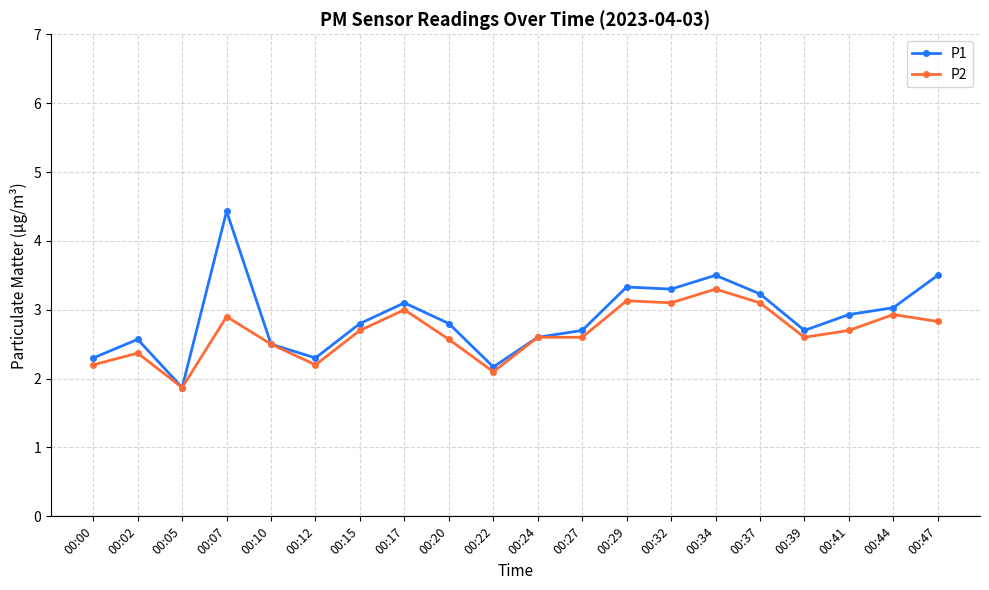

Between 00:02 and 00:44, which series saw the biggest shift?

P2